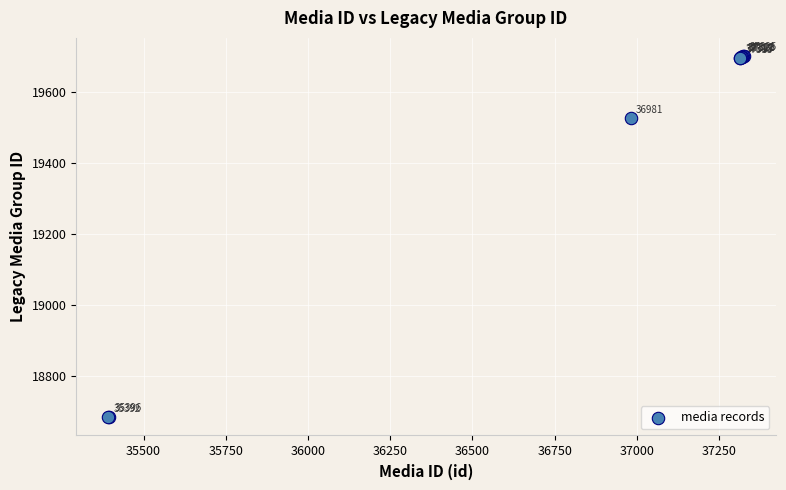

What Y value in the scatter plot is closest to 19193?

19527